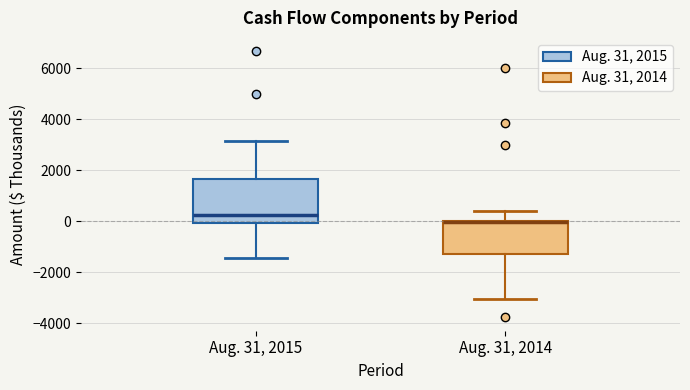

Reading left to right, read every box against the y-axis: the position of its median line, the range the box covers, and the ends of its whiskers. The values are not printed on the chart, so give them approximately, as read against the axis.

Aug. 31, 2015: median 200, box 0 to 1600, whiskers -1400 to 3200
Aug. 31, 2014: median 0 (drawn on the box's upper edge), box -1200 to 0, whiskers -3000 to 400